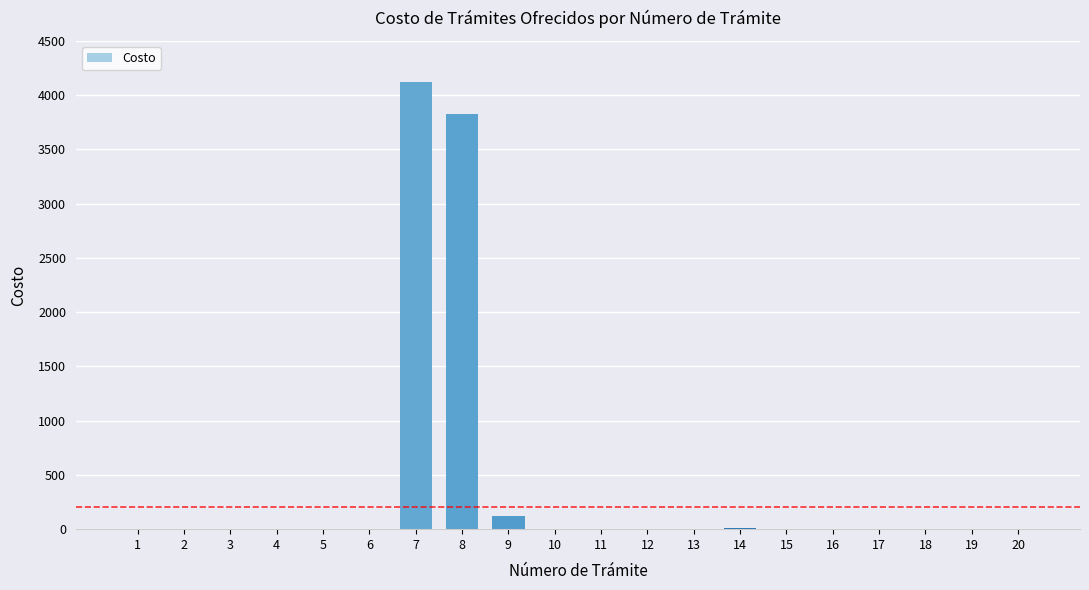

Is it true that the value at 11 is -2872?

False